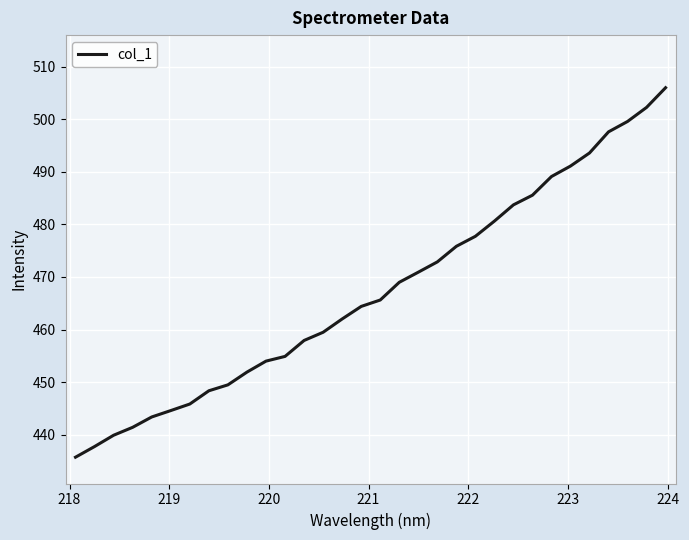

What is the difference between the maximum and minimum values?

70.2